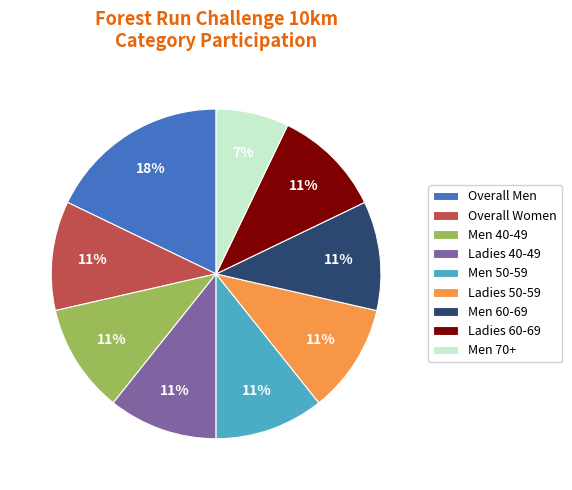

Between Overall Men and Men 50-59, which is larger?

Overall Men